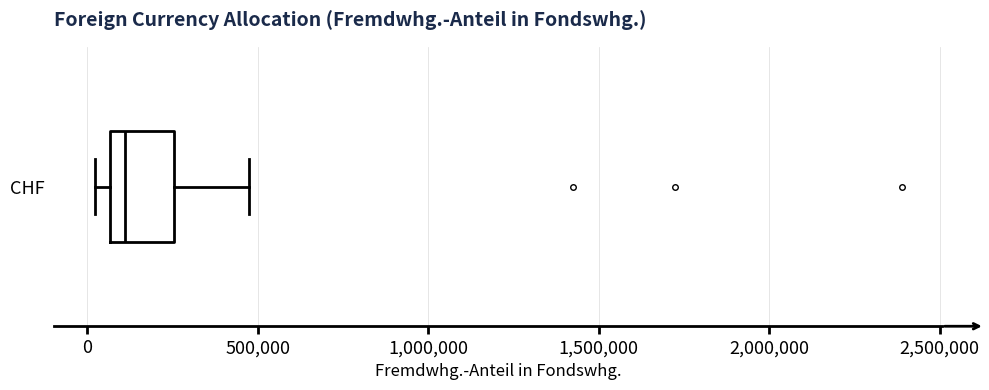

Read this box plot against the x-axis: the position of the median line, the range covered by the box, and the ends of both whiskers. The values are not printed on the chart, so give them approximately, as read against the axis.

median 100000, box 50000 to 250000, whiskers 0 to 500000